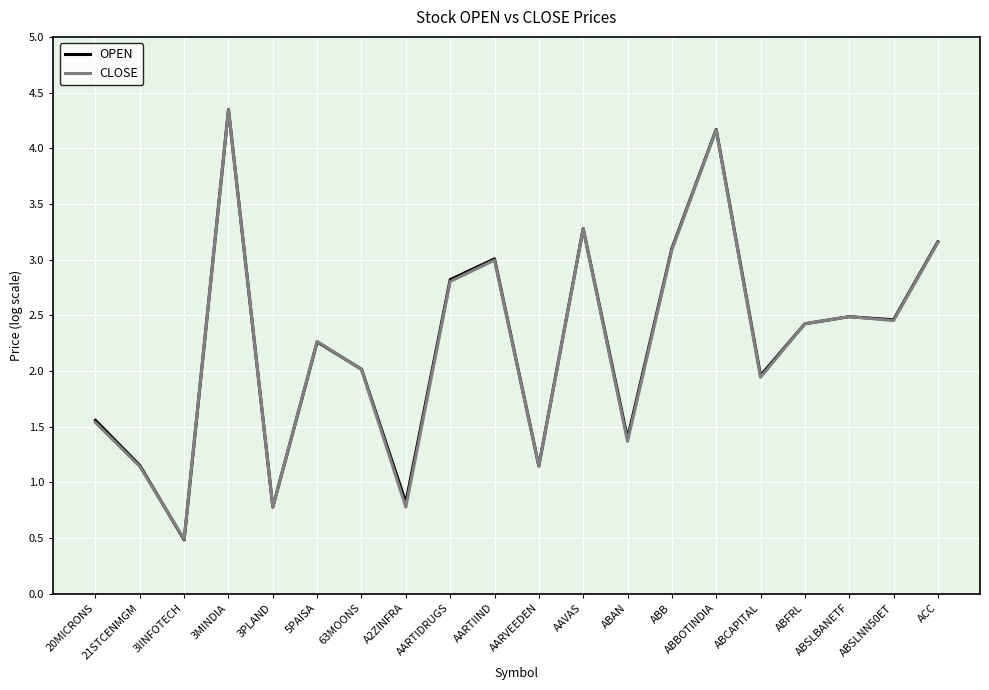

Which series has the widest spread of values?

OPEN